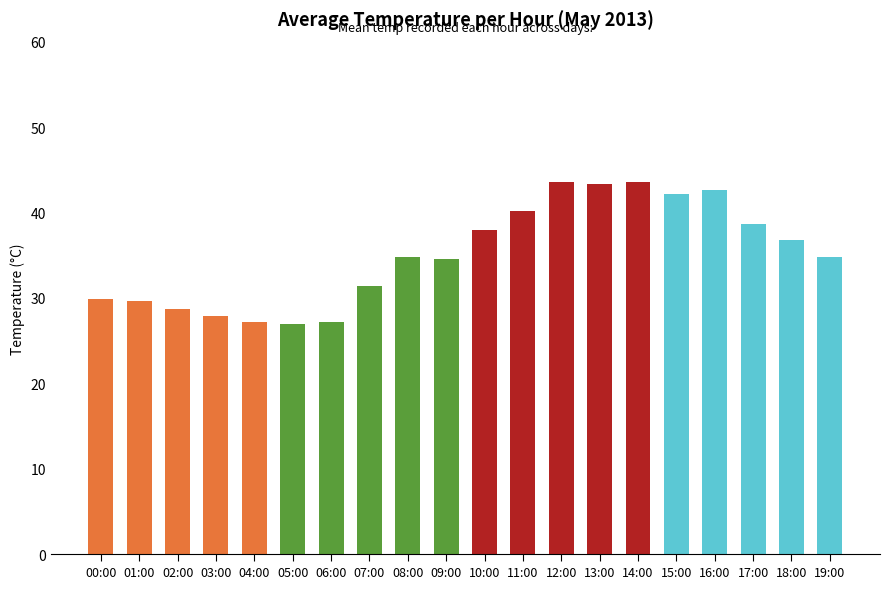

The value at 11:00 is 40.2. True or false?

True